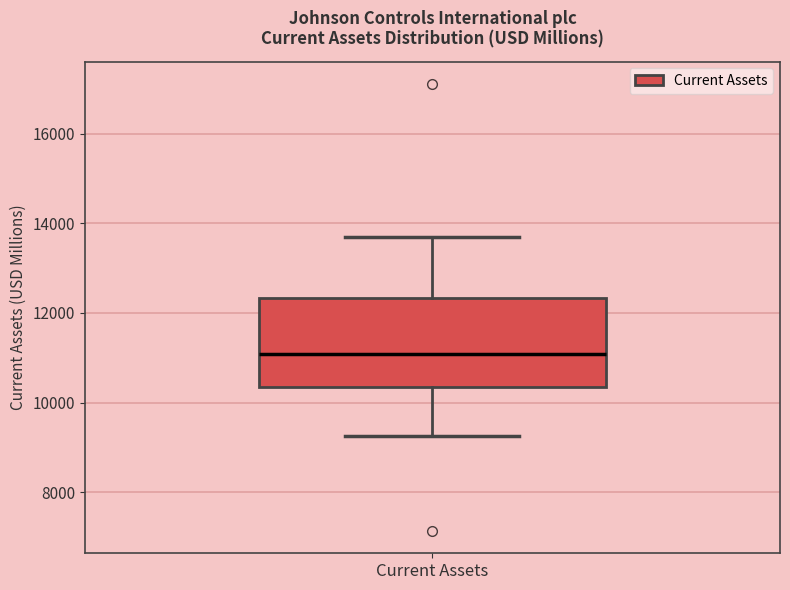

Where is the upper edge of the box for Current Assets on the y-axis? The values are not printed on the chart, so give them approximately, as read against the axis.

12400